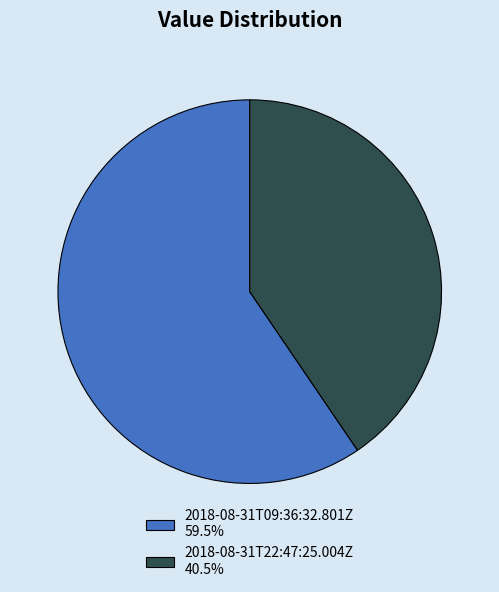

What is the ratio of the value at 2018-08-31T22:47:25.004Z 40.5% to the value at 2018-08-31T09:36:32.801Z 59.5%?

0.7